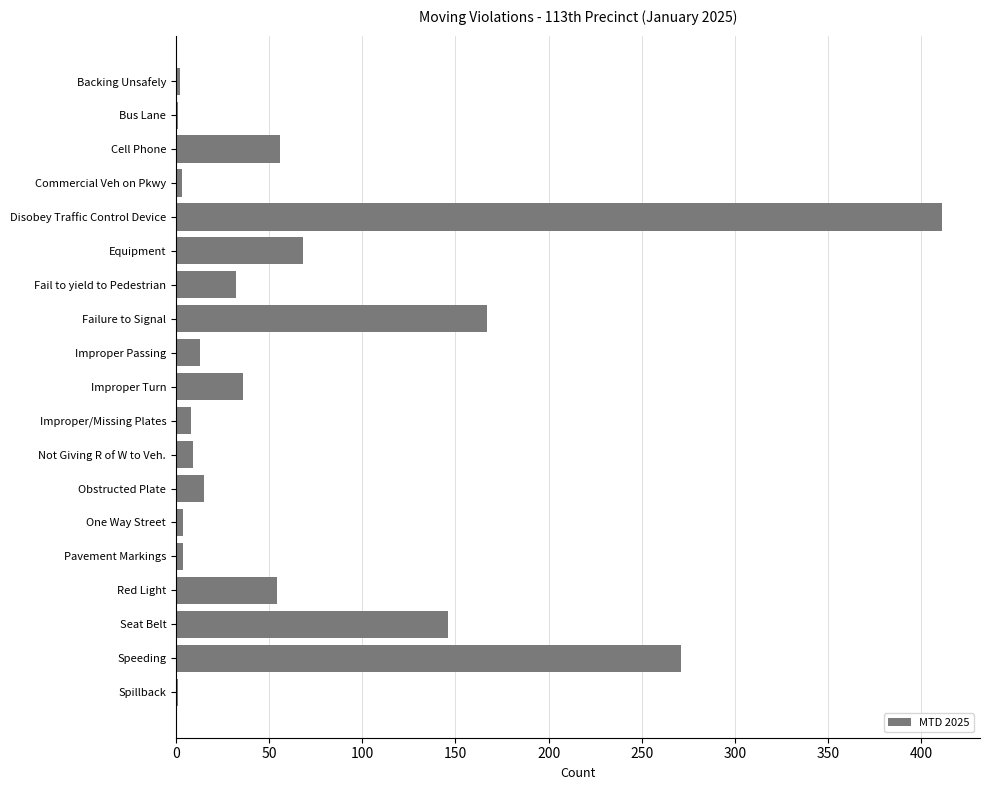

What is the sum of the values at Seat Belt and Equipment?

214